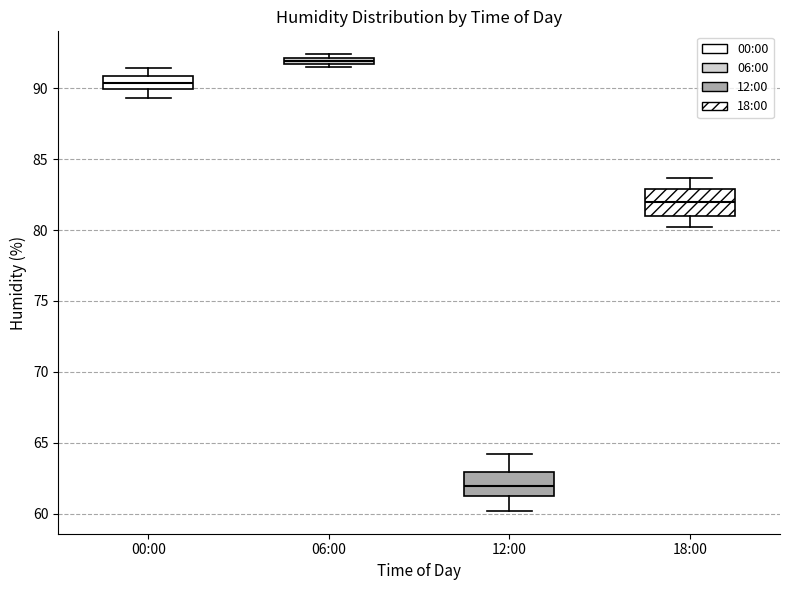

Where is the lower edge of the box for 06:00 on the y-axis? The values are not printed on the chart, so give them approximately, as read against the axis.

91.5